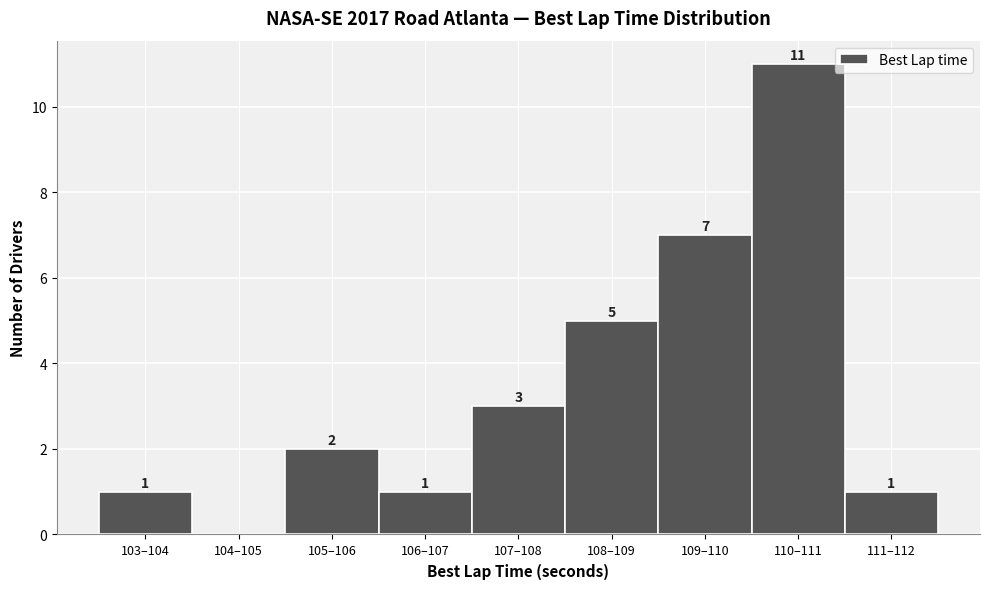

Reading right to left, extract all data points from this chart.

111–112=1	110–111=11	109–110=7	108–109=5	107–108=3	106–107=1	105–106=2	104–105=0	103–104=1